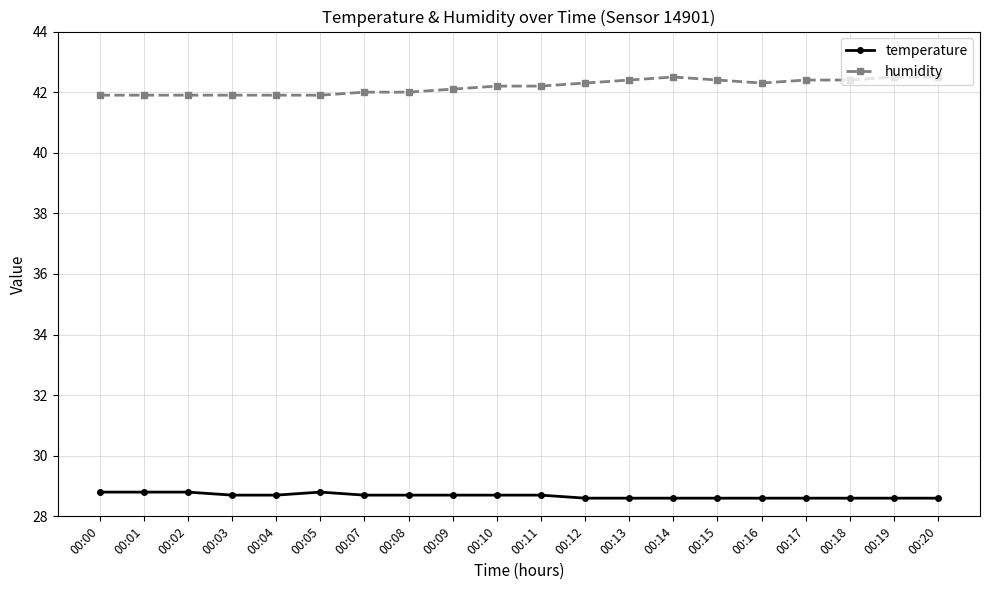

What is the greatest value displayed?

42.5